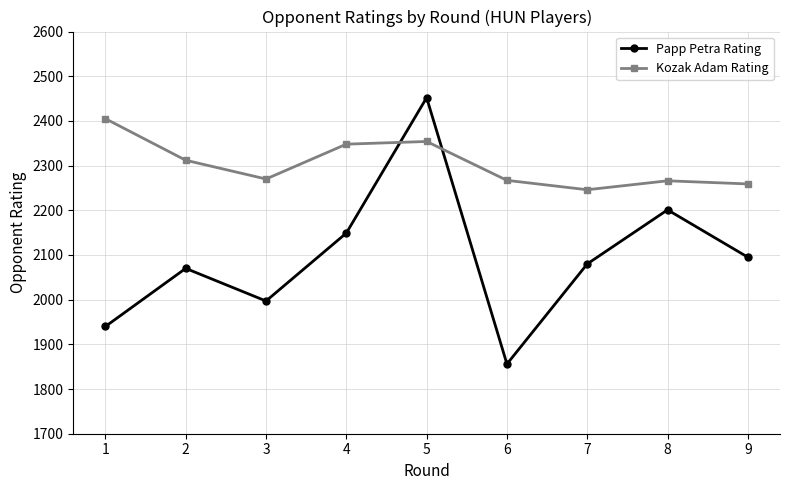

Rank the series by their average value, from highest to lowest.

Kozak Adam Rating, Papp Petra Rating